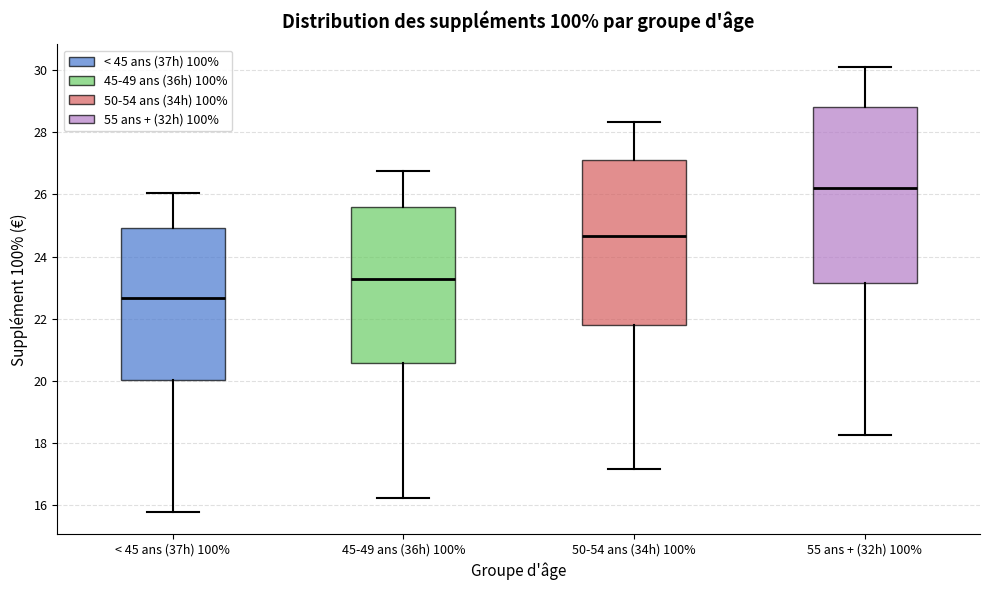

Reading left to right, read every box against the y-axis: the position of its median line, the range the box covers, and the ends of its whiskers. The values are not printed on the chart, so give them approximately, as read against the axis.

< 45 ans (37h) 100%: median 22.6, box 20.0 to 25.0, whiskers 15.8 to 26.0
45-49 ans (36h) 100%: median 23.2, box 20.6 to 25.6, whiskers 16.2 to 26.8
50-54 ans (34h) 100%: median 24.6, box 21.8 to 27.2, whiskers 17.2 to 28.4
55 ans + (32h) 100%: median 26.2, box 23.2 to 28.8, whiskers 18.2 to 30.2